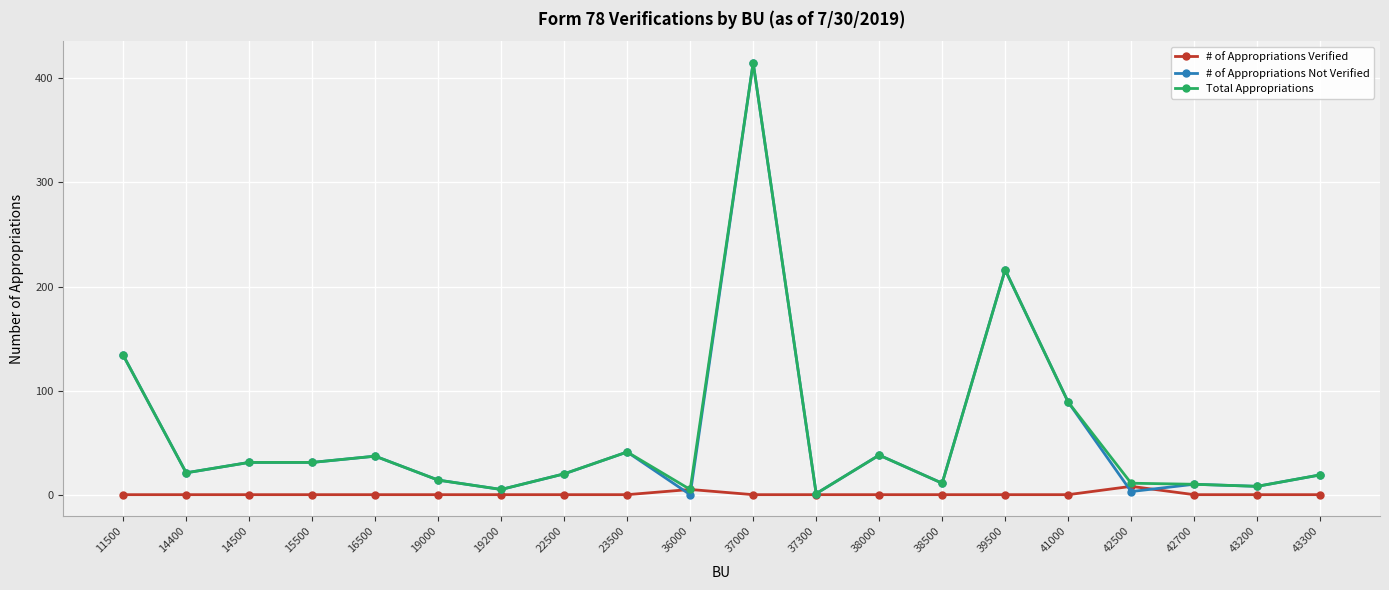

True or false: # of Appropriations Not Verified has more than 2 points higher than both neighbors.

True